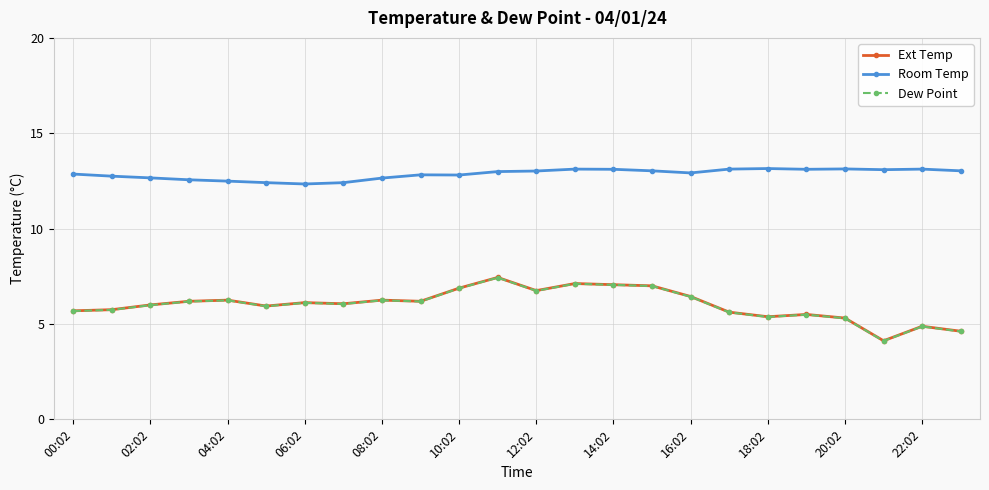

What is the value of the Ext Temp point at the 7th from the left?

6.1